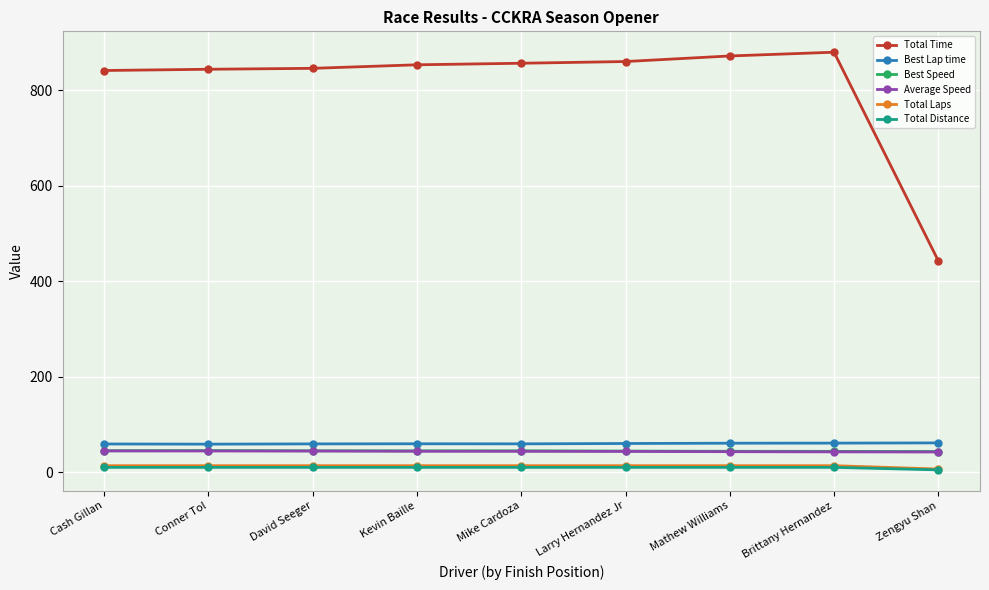

Which series has the largest total across all categories?

Total Time